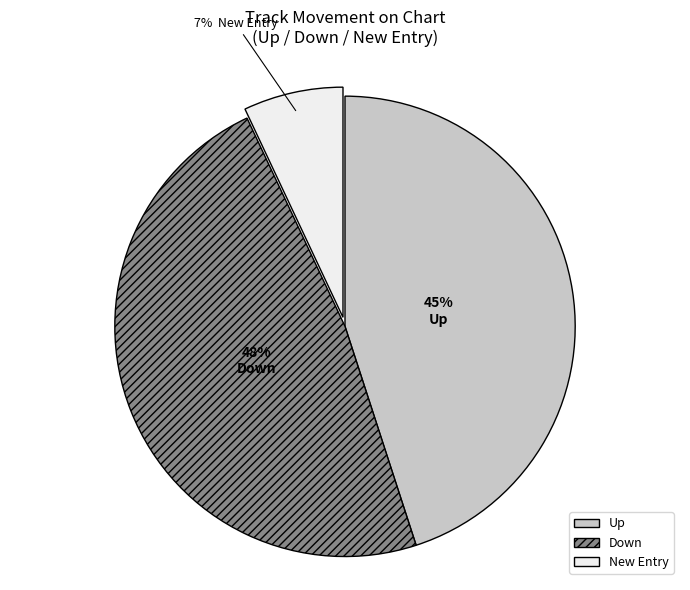

What is the largest slice in the pie chart?

Down